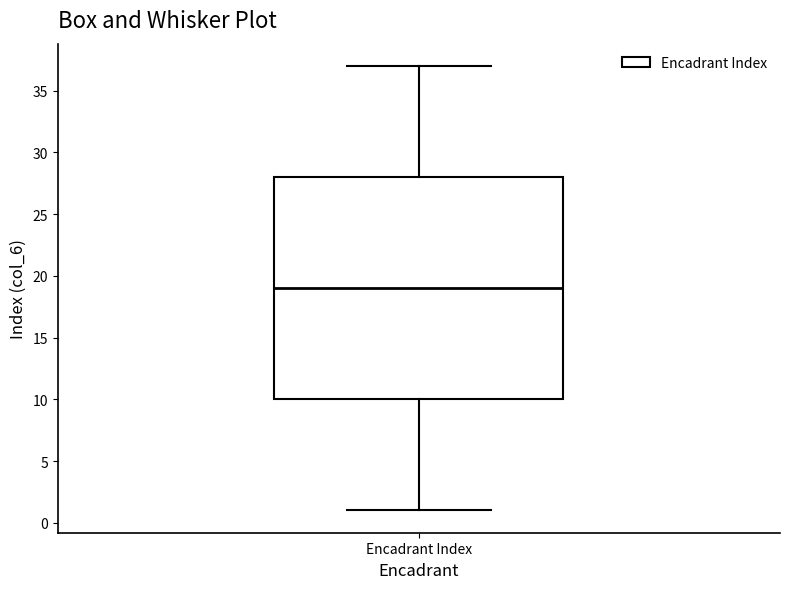

Read this box plot against the y-axis: the position of the median line, the range covered by the box, and the ends of both whiskers. The values are not printed on the chart, so give them approximately, as read against the axis.

median 19, box 10 to 28, whiskers 1 to 37